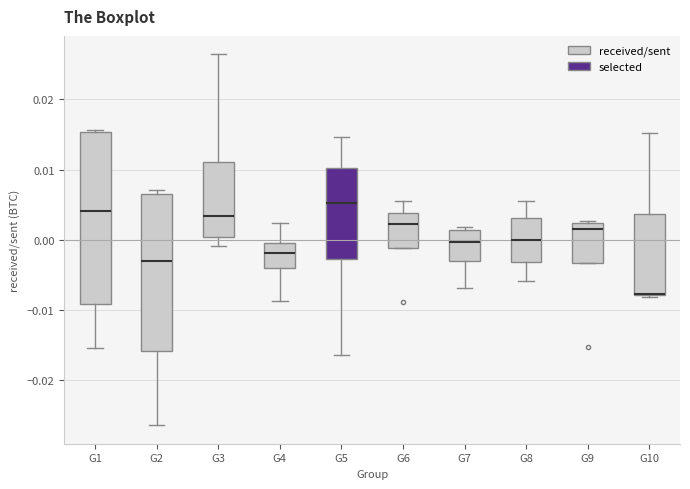

Where does the upper whisker of the box for G10 end on the y-axis? The values are not printed on the chart, so give them approximately, as read against the axis.

0.015